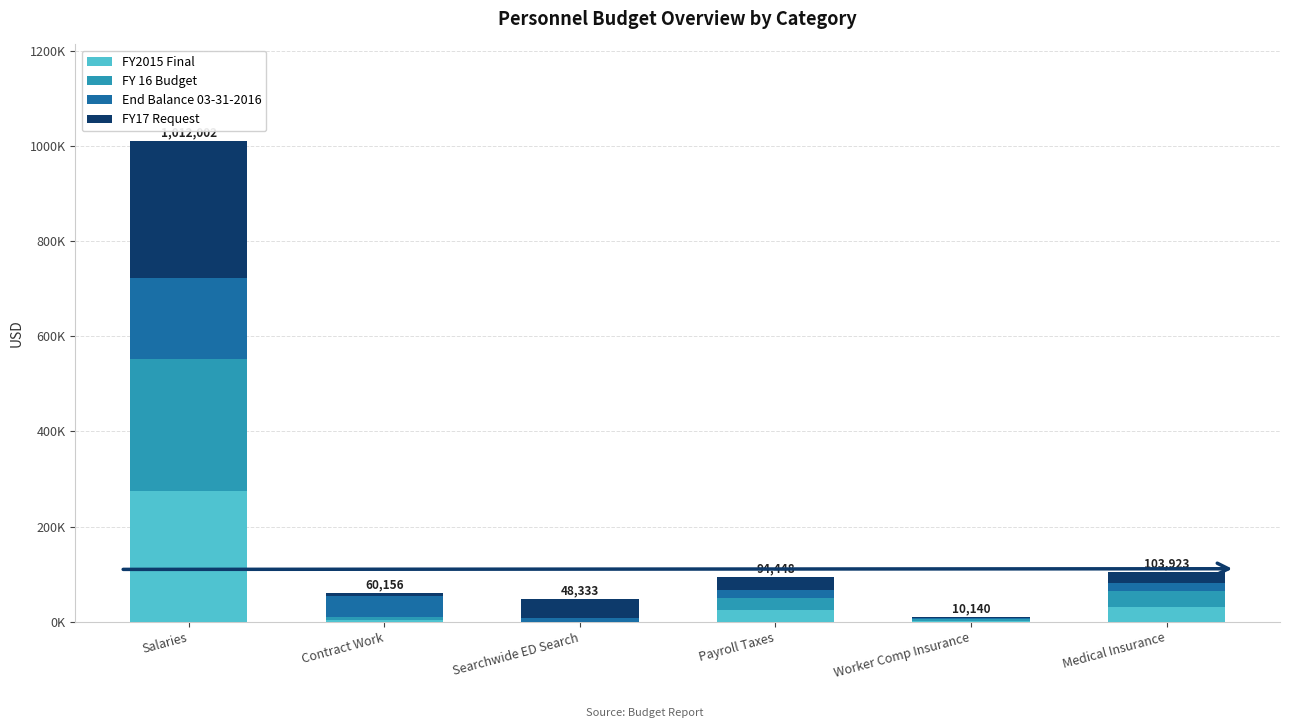

Is it true that FY 16 Budget equals 1921.0 at Worker Comp Insurance?

False